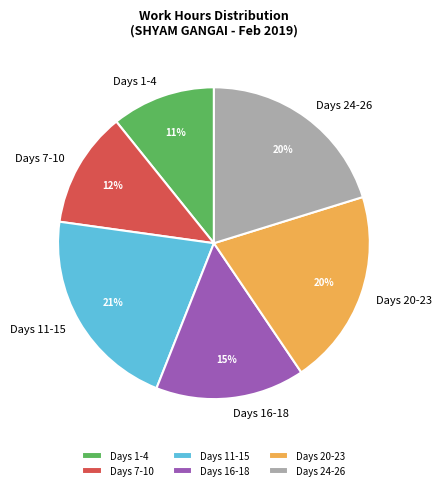

To the nearest percent, what is the difference between the largest and smallest slice percentages?

10%